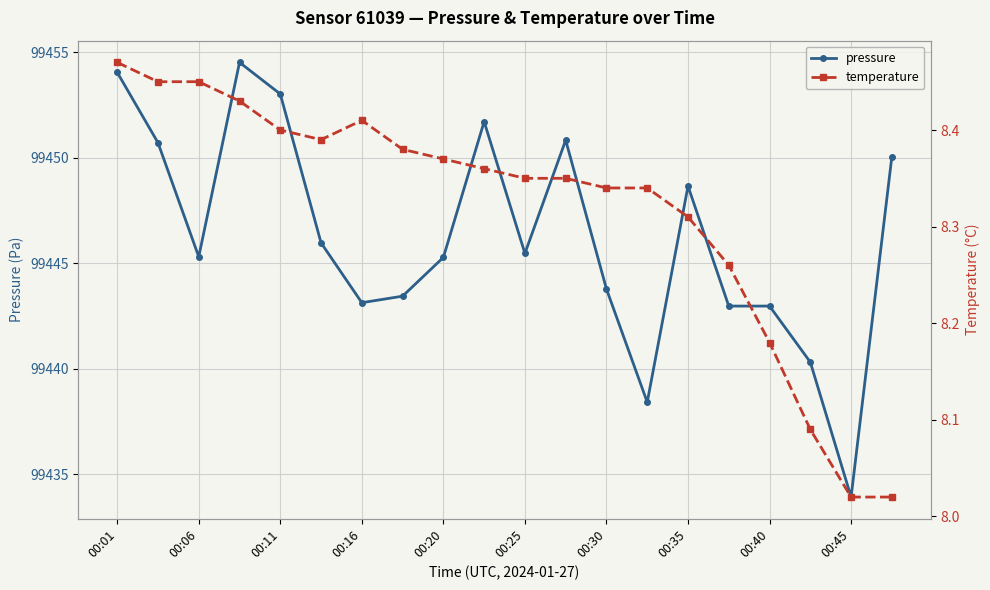

The value of pressure at 00:06 is 67417.0. True or false?

False